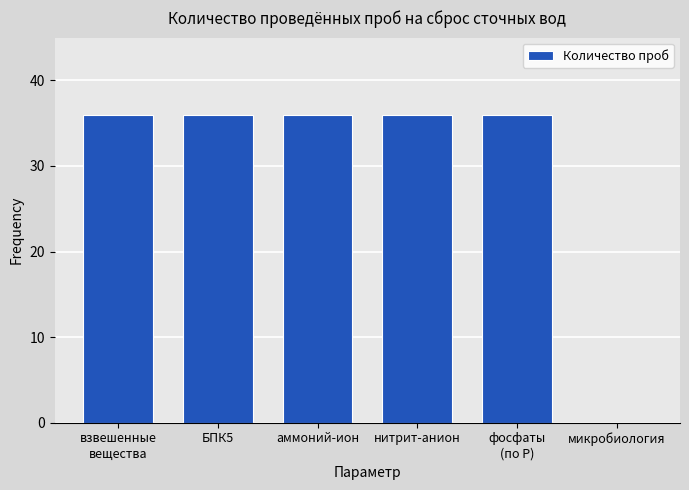

What is the change in value from БПК5 to микробиология?

-36